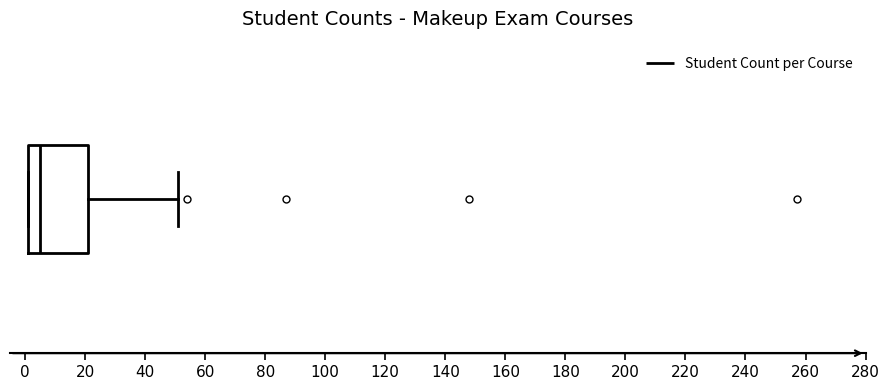

Where is the left edge of the box on the x-axis? The values are not printed on the chart, so give them approximately, as read against the axis.

2